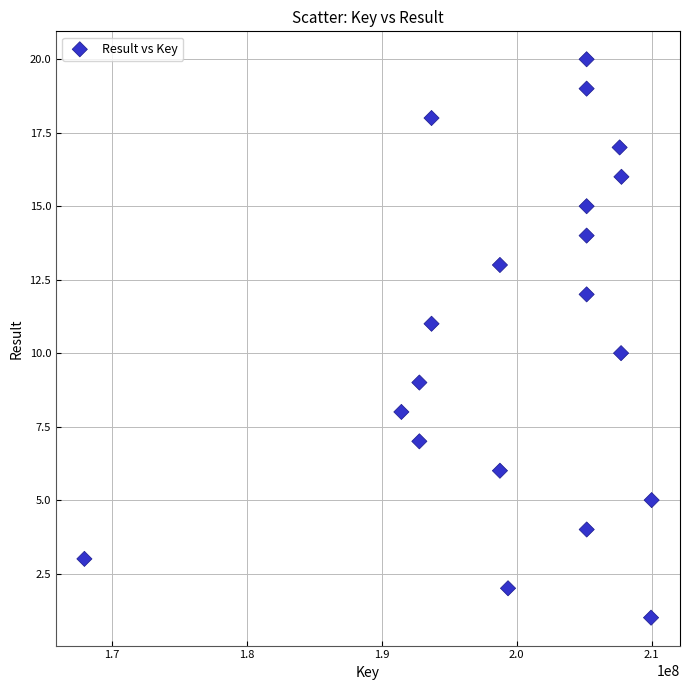

What is the range of X values (max minus min)?

42023732